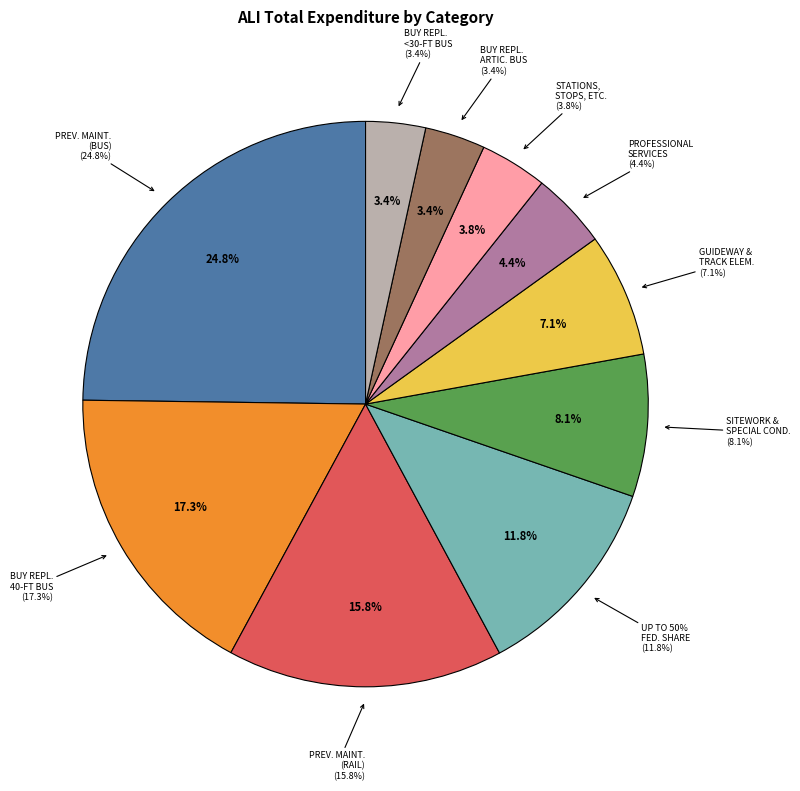

True or false: PREVENTIVE MAINTENANCE (BUS) accounts for 33% of the total.

False